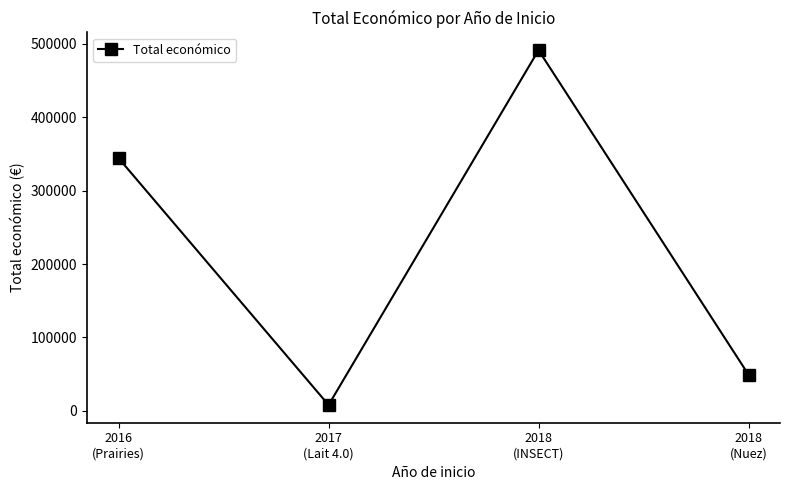

Reading right to left, list all the values displayed in this chart.

2018
(Nuez)=49300	2018
(INSECT)=491483	2017
(Lait 4.0)=7980	2016
(Prairies)=344243